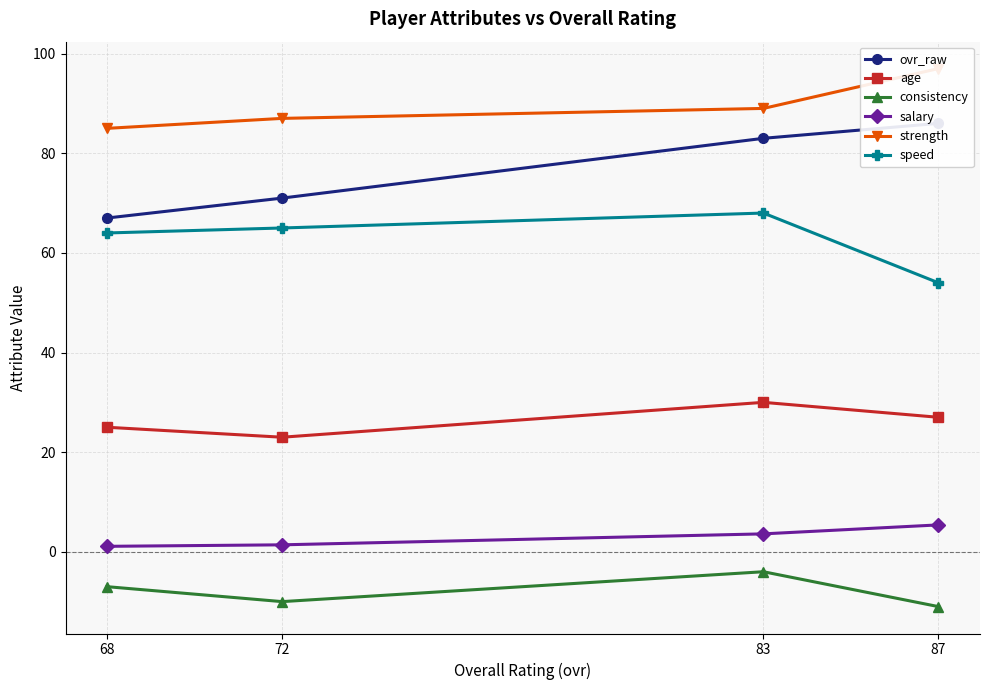

Does the chart have visible grid lines?

Yes